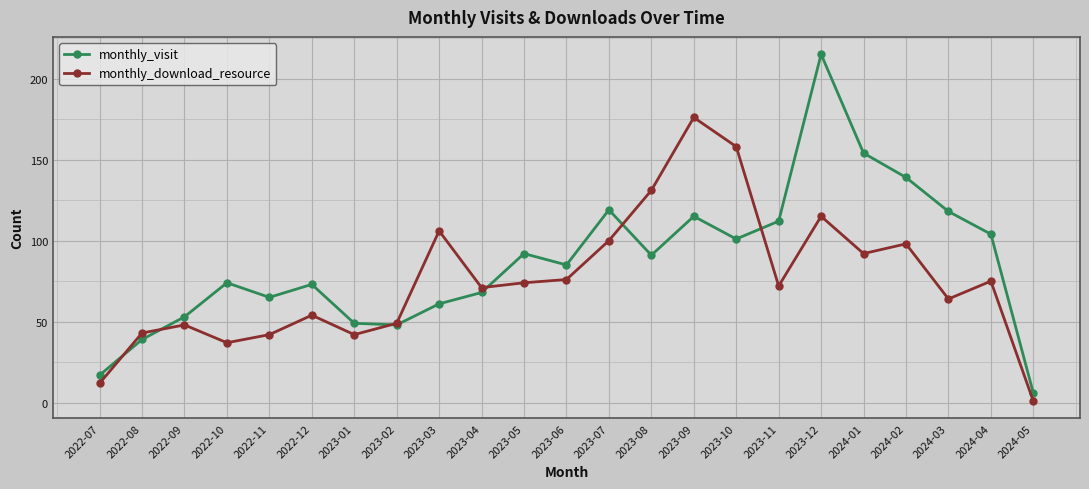

List the series in order of their peak value, highest first.

monthly_visit, monthly_download_resource